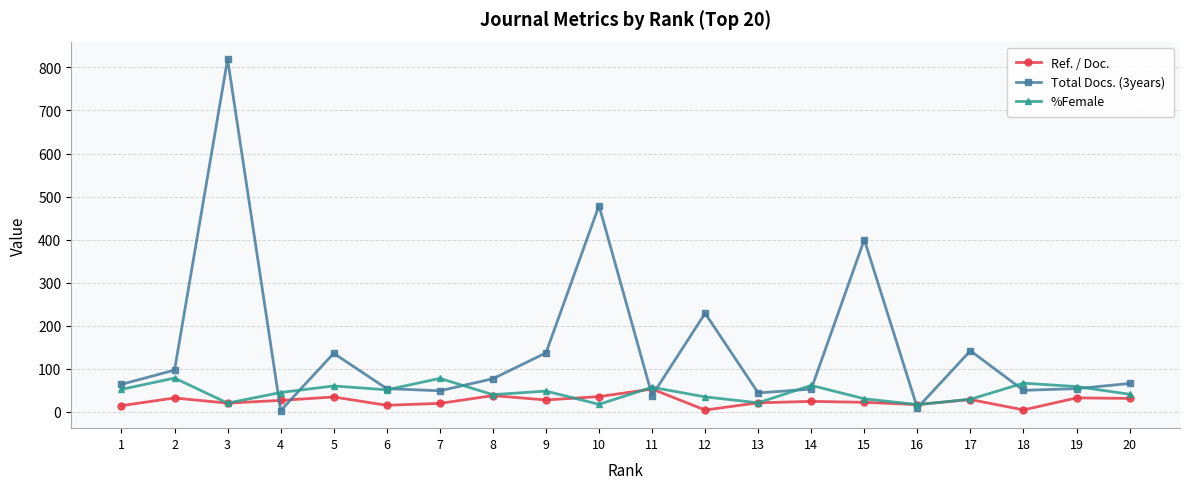

What is the highest value of the Ref. / Doc. series?

53.1